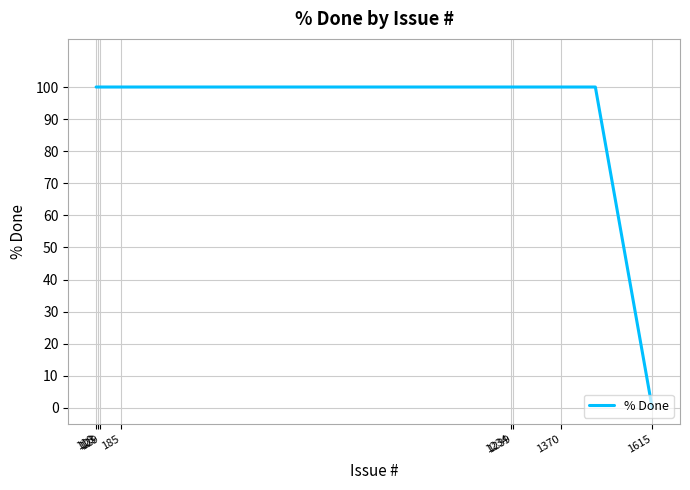

What is the difference between the maximum and minimum values?

100